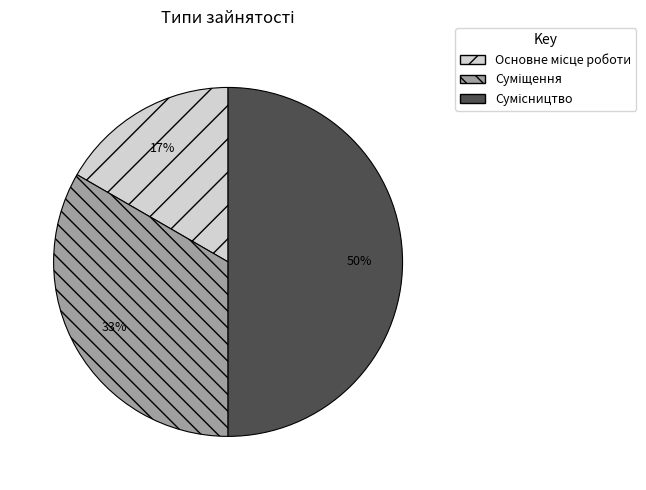

To the nearest percent, what is the difference between the largest and smallest slice percentages?

33%